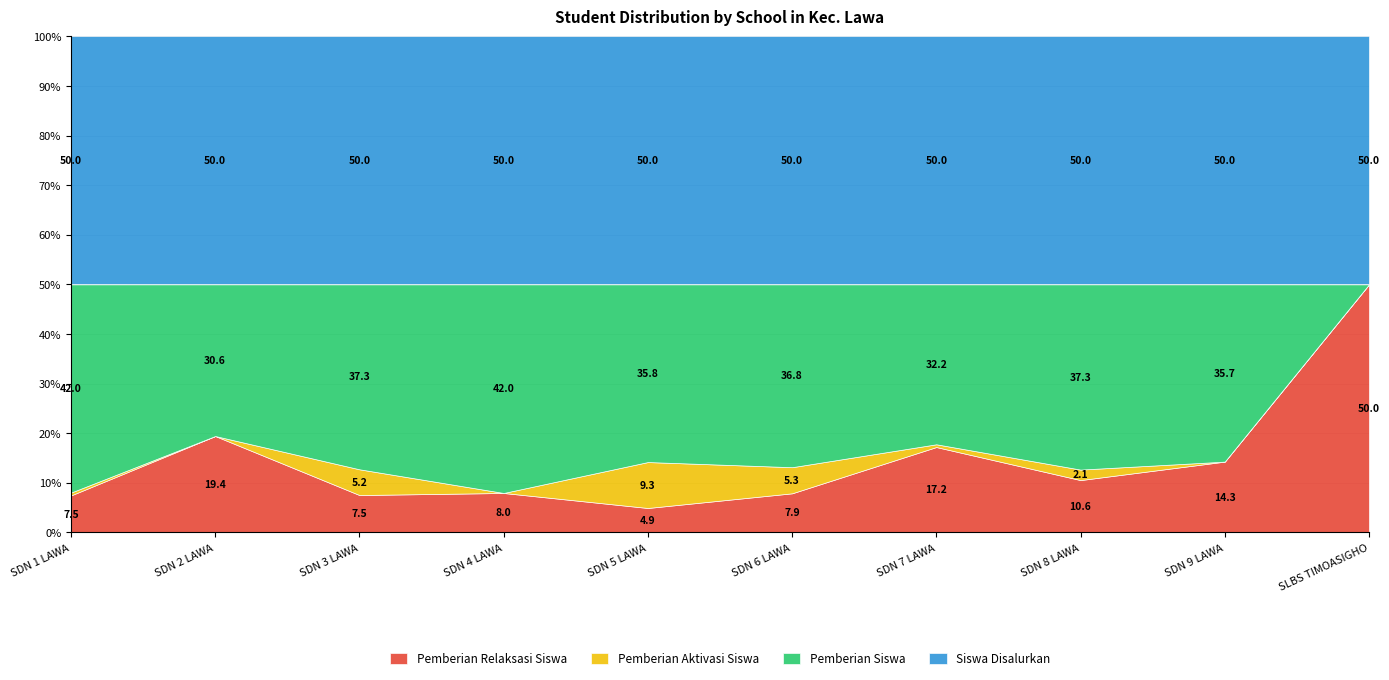

How many values in the Pemberian Aktivasi Siswa series exceed 1?

4